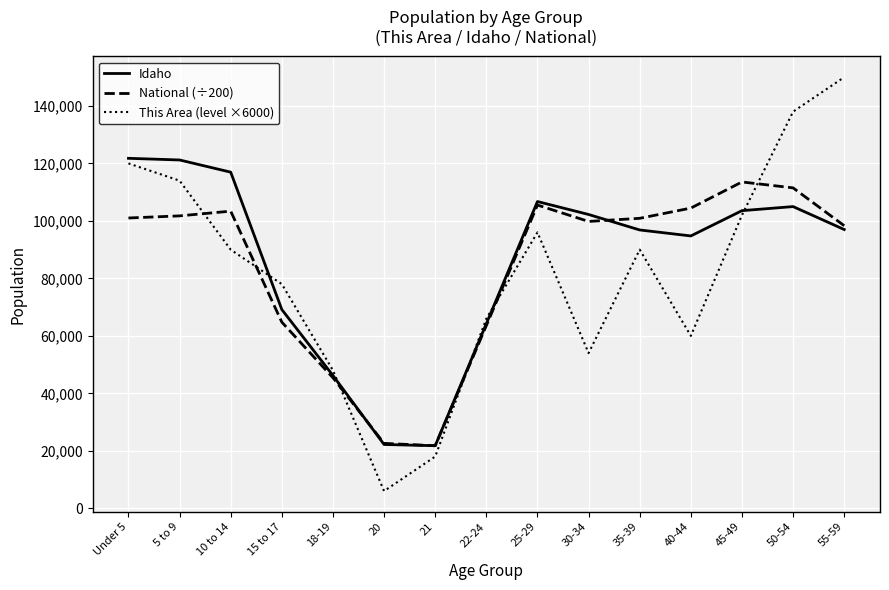

True or false: Idaho has a value of 121195.0 at 5 to 9.

True